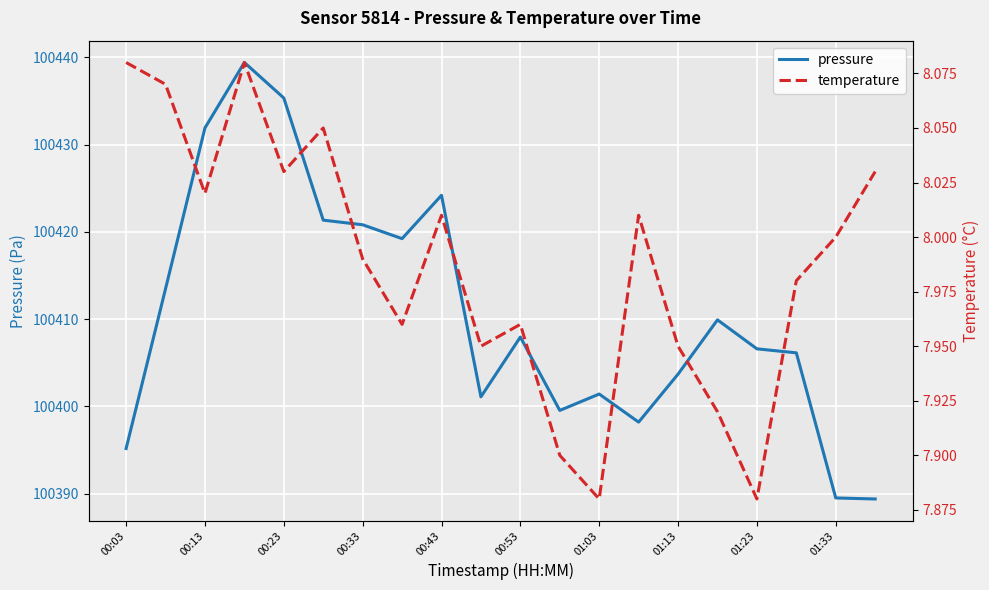

True or false: pressure and temperature intersect in this chart.

False